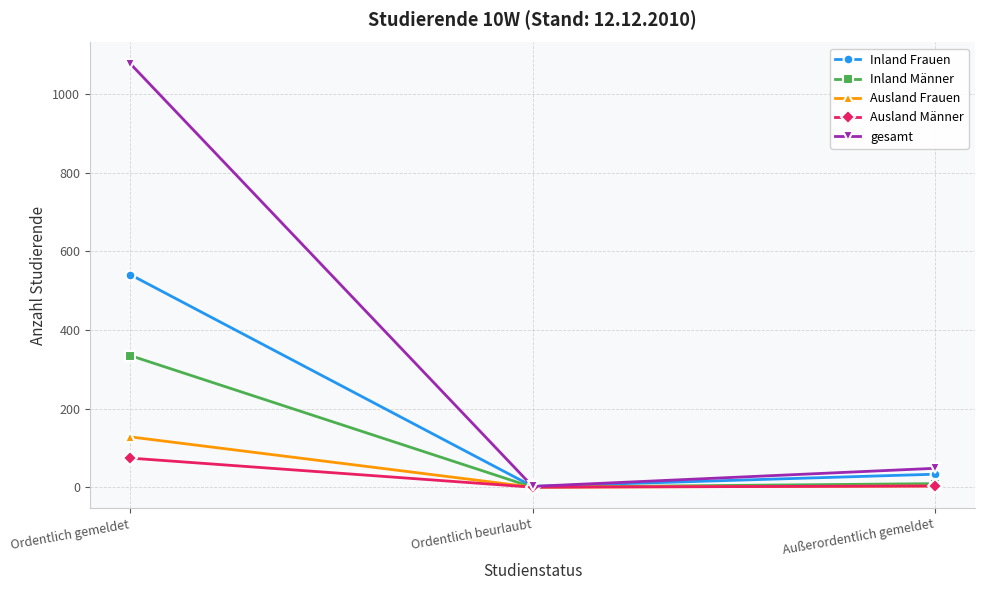

What is the maximum value for Inland Männer?

335